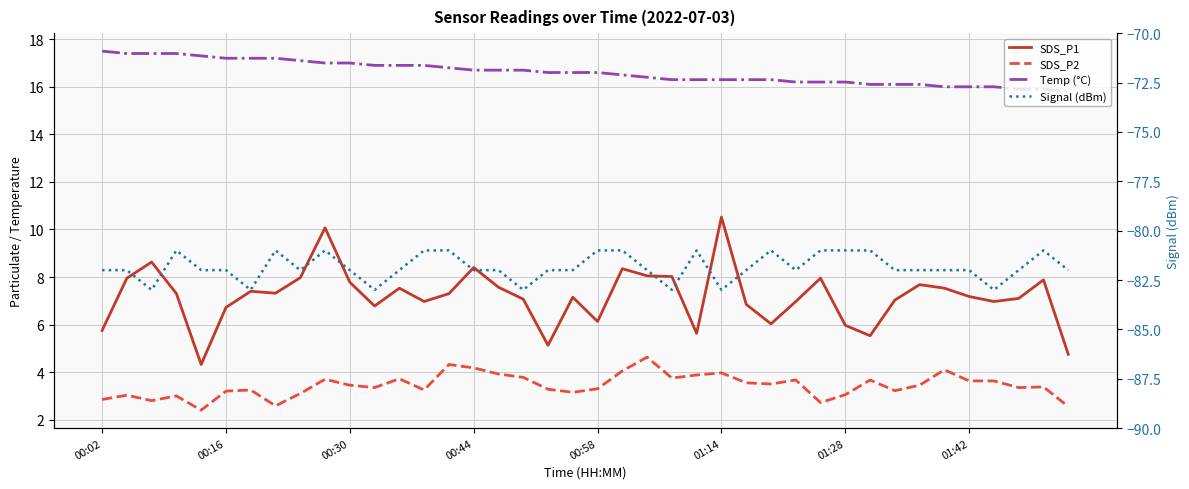

Reading left to right, extract all data points from this chart.

SDS_P1: 5.8	8.0	8.6	7.3	4.3	6.7	7.4	7.3	8.0	10.1	7.8	6.8	7.5	7.0	7.3	8.4	7.6	7.1	5.1	7.2	6.1	8.3	8.1	8.0	5.6	10.5	6.8	6.0	7.0	8.0	6.0	5.5	7.0	7.7	7.5	7.2	7.0	7.1	7.9	4.8
SDS_P2: 2.9	3.0	2.8	3.0	2.4	3.2	3.2	2.6	3.1	3.7	3.5	3.4	3.7	3.2	4.3	4.2	3.9	3.8	3.3	3.1	3.3	4.0	4.6	3.8	3.9	4.0	3.5	3.5	3.7	2.7	3.0	3.7	3.2	3.5	4.1	3.6	3.6	3.4	3.4	2.5
Temp (°C): 17.5	17.4	17.4	17.4	17.3	17.2	17.2	17.2	17.1	17.0	17.0	16.9	16.9	16.9	16.8	16.7	16.7	16.7	16.6	16.6	16.6	16.5	16.4	16.3	16.3	16.3	16.3	16.3	16.2	16.2	16.2	16.1	16.1	16.1	16.0	16.0	16.0	15.9	15.9	15.8
Signal (dBm): -82.0	-82.0	-83.0	-81.0	-82.0	-82.0	-83.0	-81.0	-82.0	-81.0	-82.0	-83.0	-82.0	-81.0	-81.0	-82.0	-82.0	-83.0	-82.0	-82.0	-81.0	-81.0	-82.0	-83.0	-81.0	-83.0	-82.0	-81.0	-82.0	-81.0	-81.0	-81.0	-82.0	-82.0	-82.0	-82.0	-83.0	-82.0	-81.0	-82.0